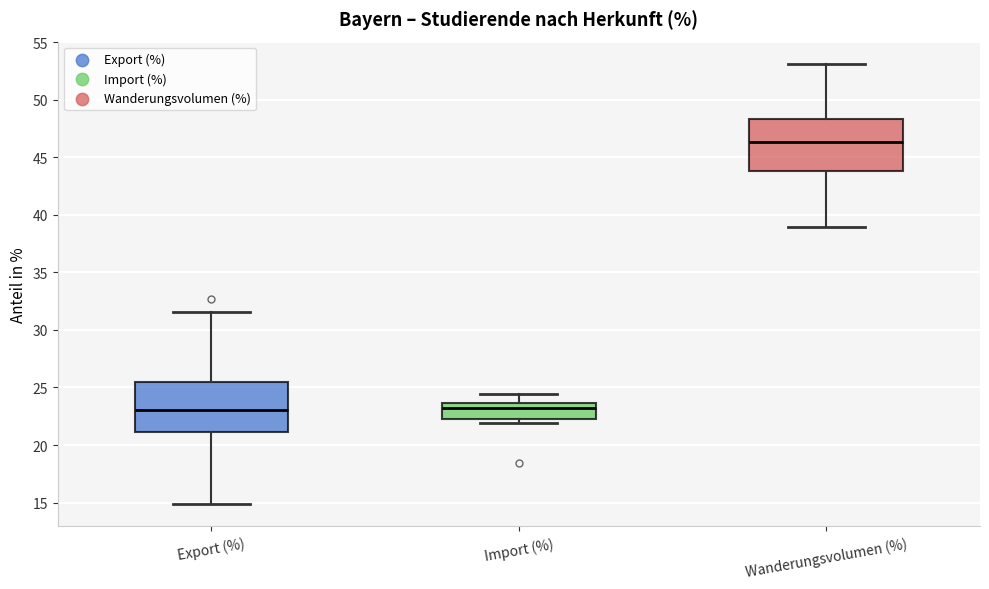

Reading left to right, transcribe this box plot: for each box, give where its median line is, the range the box spans, and where its two whiskers end, as read against the y-axis. The values are not printed on the chart, so give them approximately, as read against the axis.

Export (%): median 23.0, box 21.0 to 25.5, whiskers 15.0 to 31.5
Import (%): median 23.0, box 22.0 to 23.5, whiskers 22.0 (just below the box's lower edge) to 24.5
Wanderungsvolumen (%): median 46.5, box 44.0 to 48.5, whiskers 39.0 to 53.0